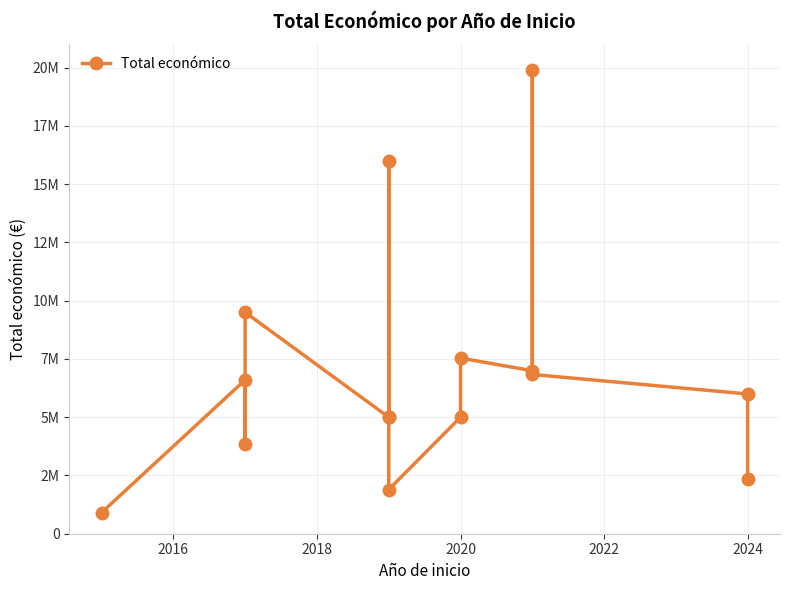

How many points are higher than both their immediate neighbors (excluding endpoints)?

5